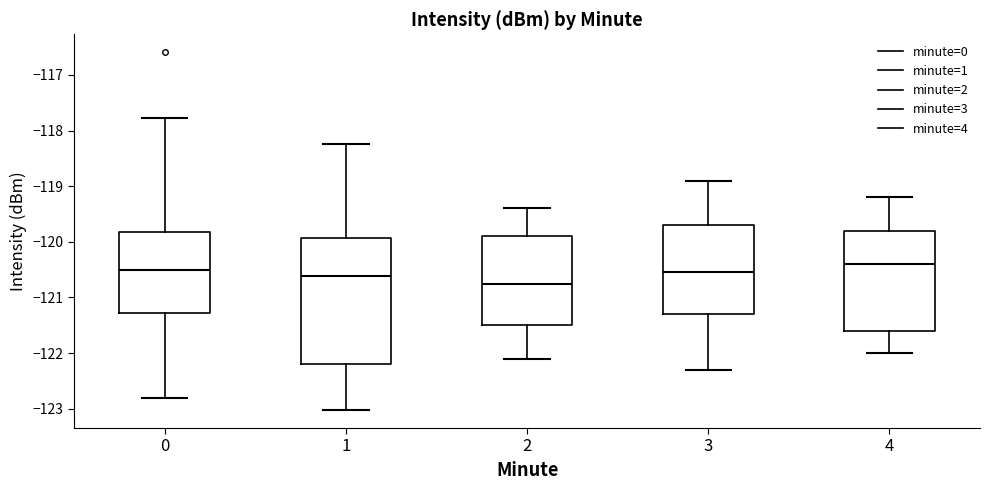

Comparing the boxes themselves (not the whiskers), which one is the tallest?

1